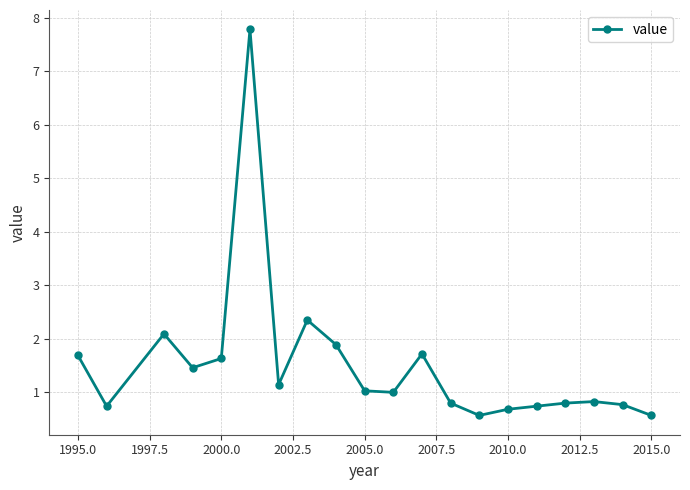

What is the difference between the second highest and second lowest values?

1.8